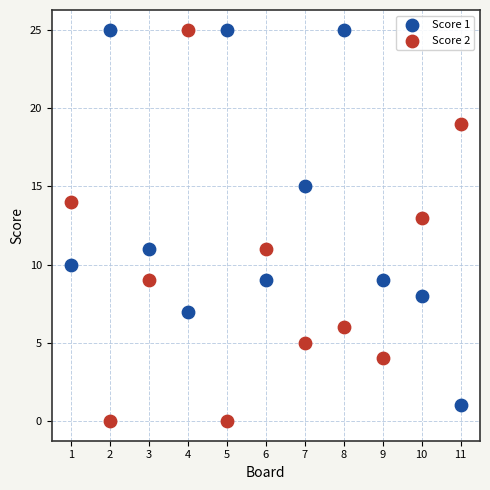

Across all data points, what is the range of X values (max minus min)?

10